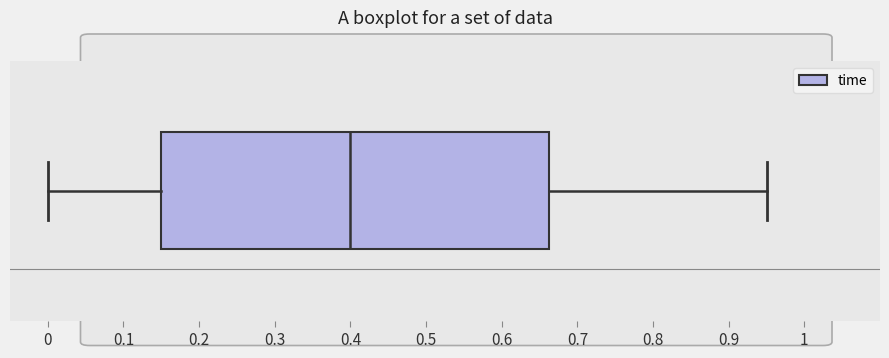

Where does the right whisker of the box end on the x-axis? The values are not printed on the chart, so give them approximately, as read against the axis.

0.95